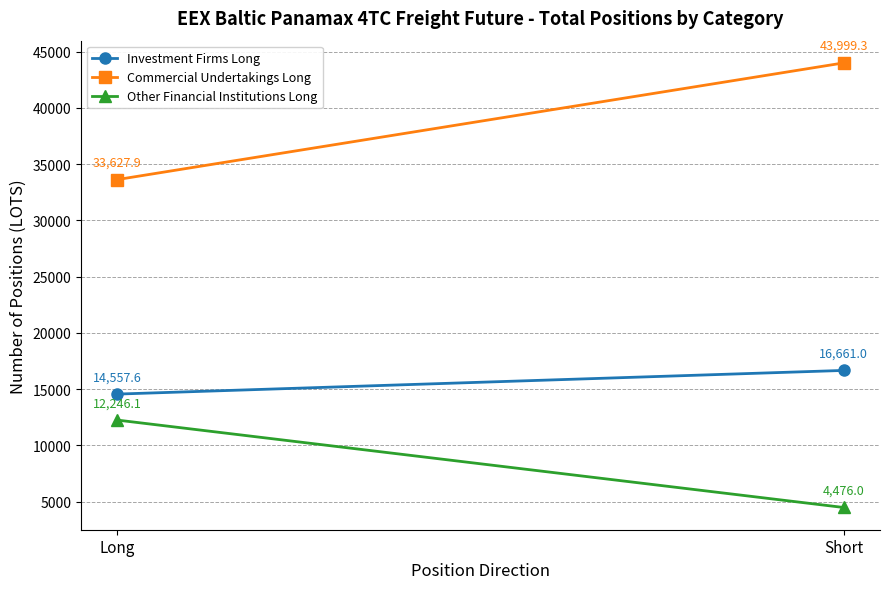

What is the value of the Investment Firms Long point at the 2nd from the left?

16661.0